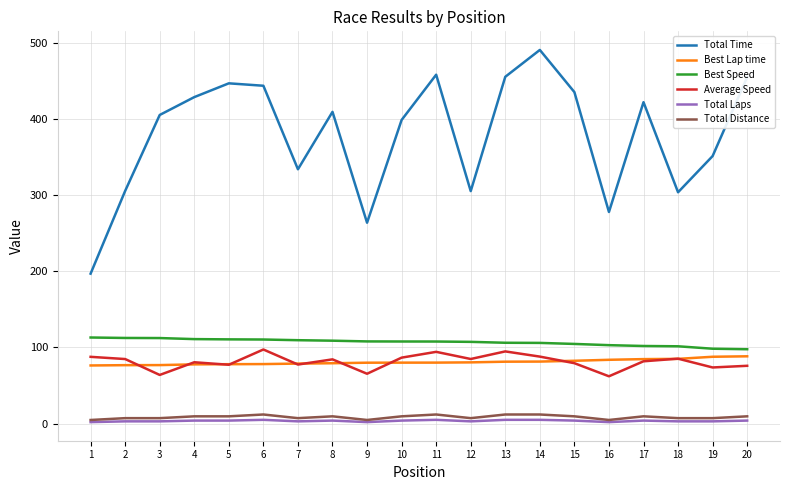

How many interior local peaks does the Total Time series have?

5